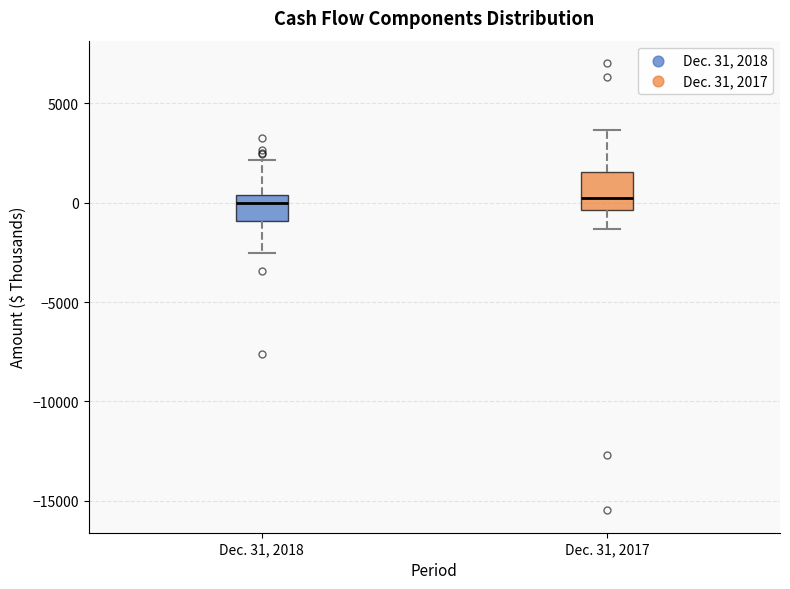

Reading left to right, transcribe this box plot: for each box, give where its median line is, the range the box spans, and where its two whiskers end, as read against the y-axis. The values are not printed on the chart, so give them approximately, as read against the axis.

Dec. 31, 2018: median 0, box -1000 to 500, whiskers -2500 to 2000
Dec. 31, 2017: median 0, box -500 to 1500, whiskers -1500 to 3500